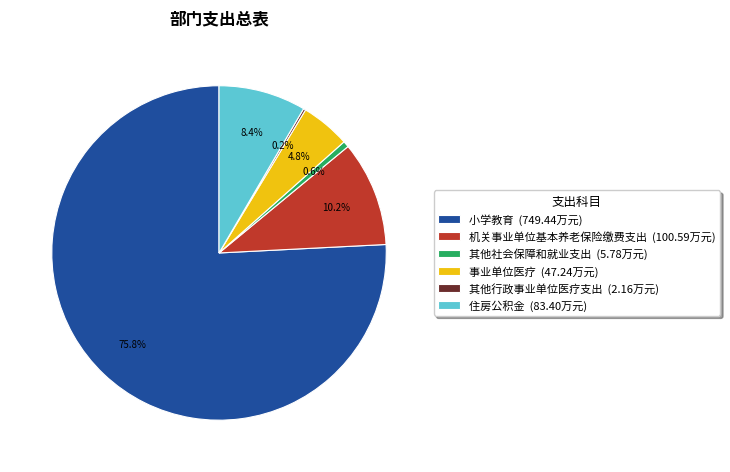

Is there any slice that represents more than half of the pie?

Yes